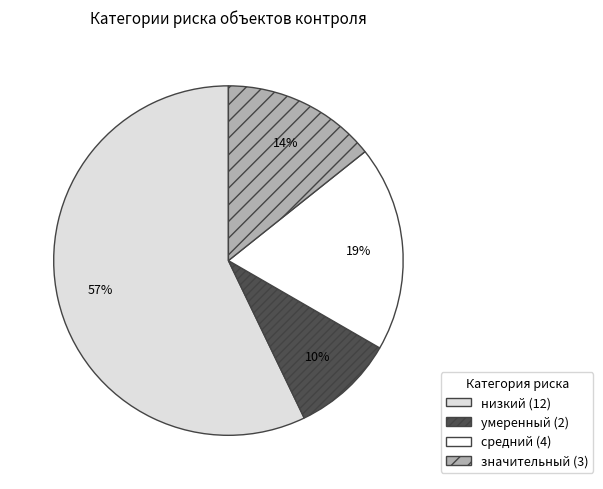

What is the ratio of the value at средний to the value at низкий?

0.3